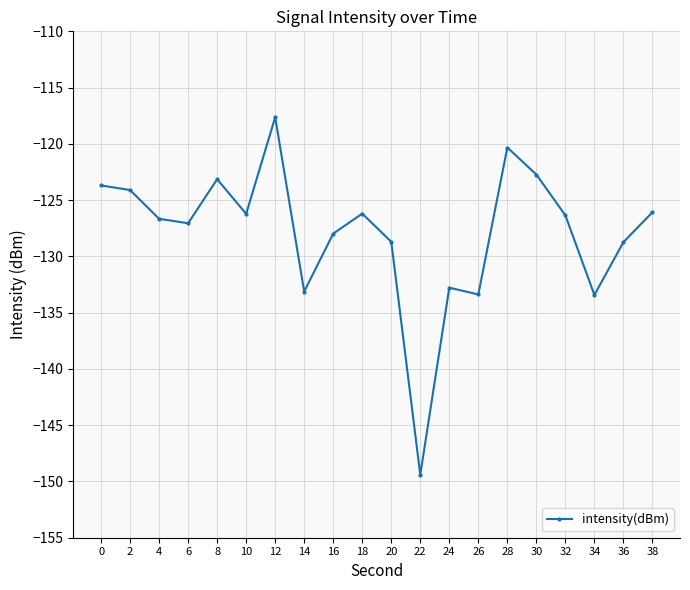

Which label corresponds to the smallest value in the chart?

22